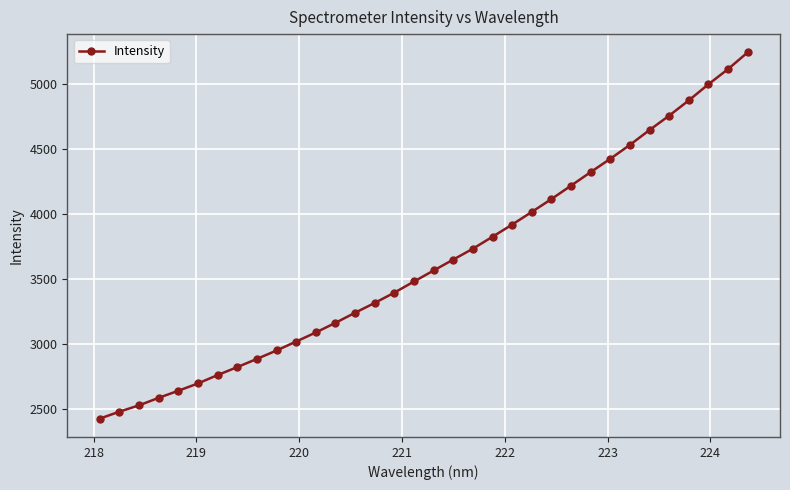

What is the value of the 29th point from the left?

4648.8